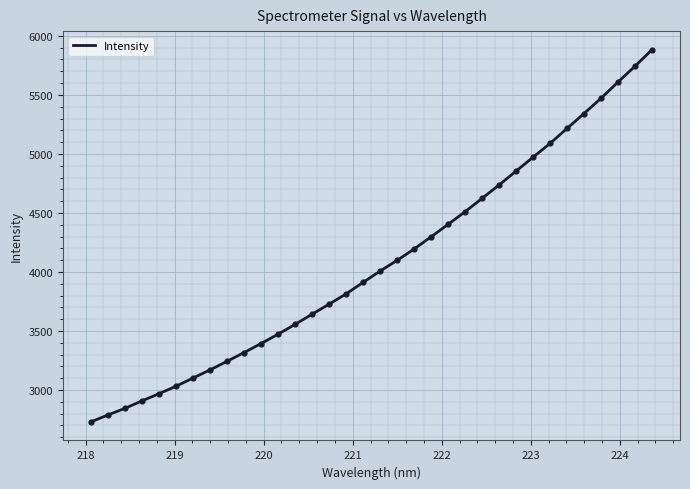

What is the difference between the maximum and minimum values?

3153.1